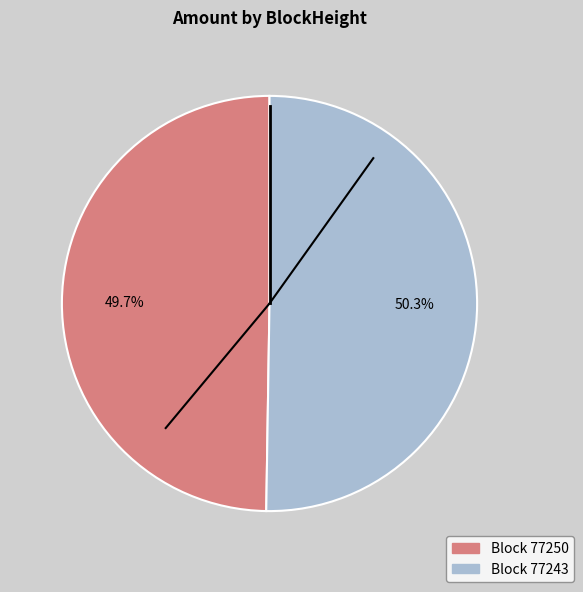

Is there any slice that represents more than half of the pie?

Yes